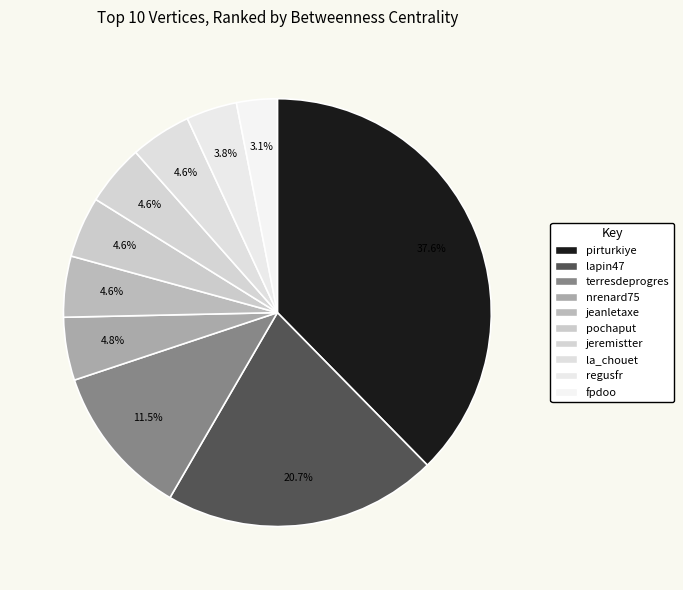

Do lapin47 and terresdeprogres together represent more than half of the pie?

No